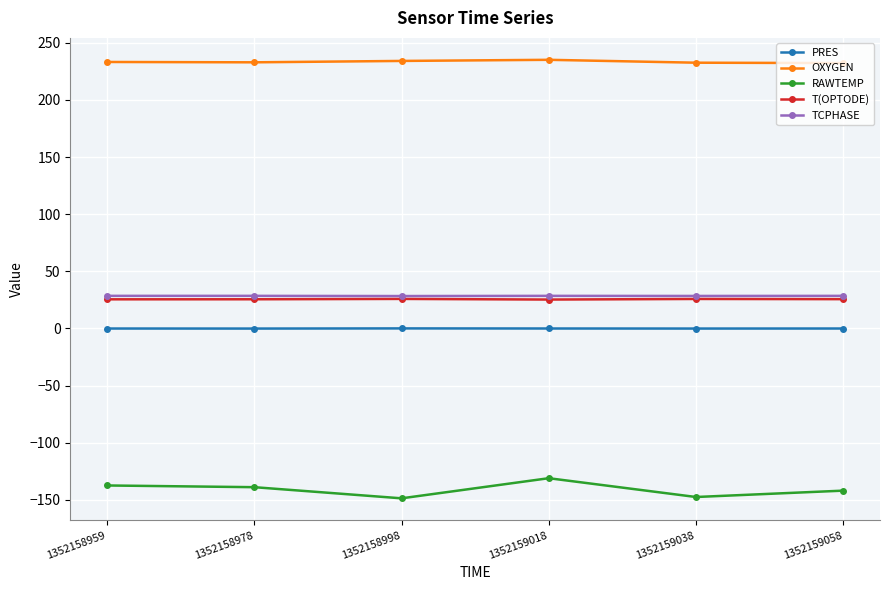

True or false: PRES has more than 2 points higher than both neighbors.

False